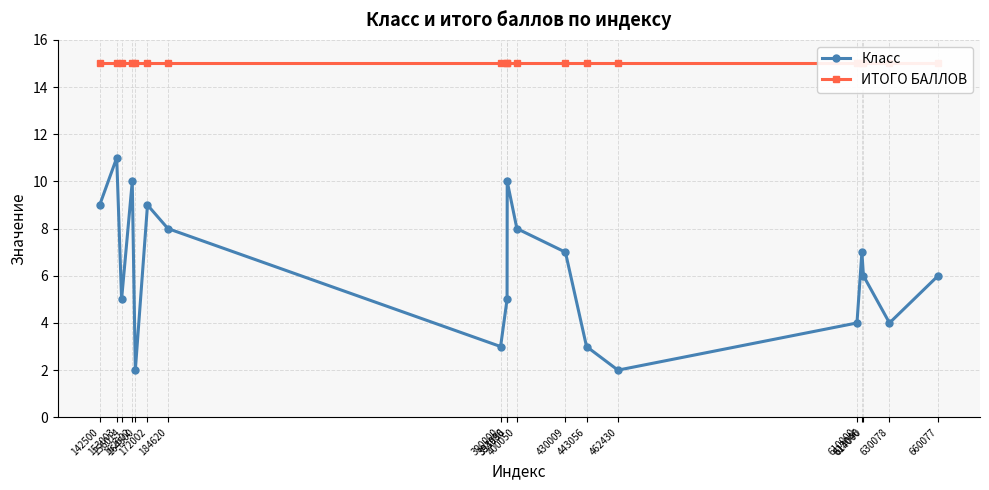

Where is Класс nearest to the value 6?

614000